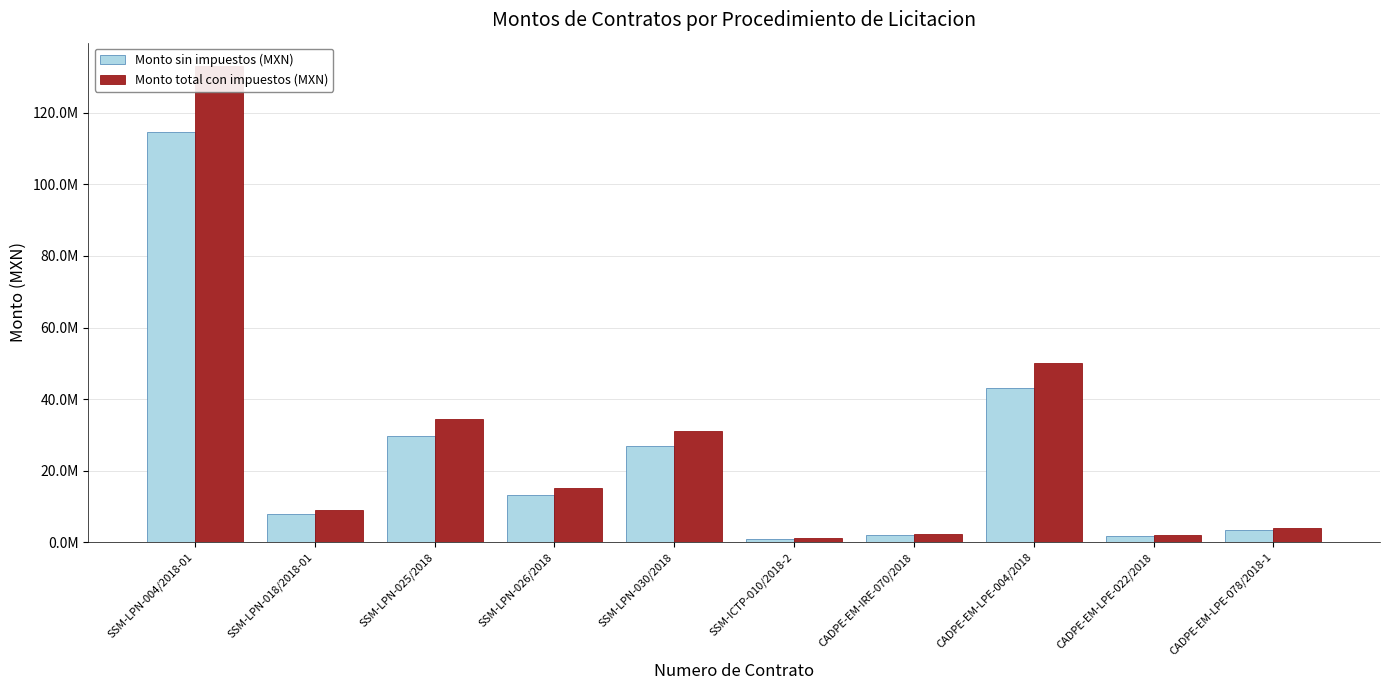

What is the approximate value of Monto total con impuestos (MXN) at SSM-LPN-004/2018-01?

132997286.6